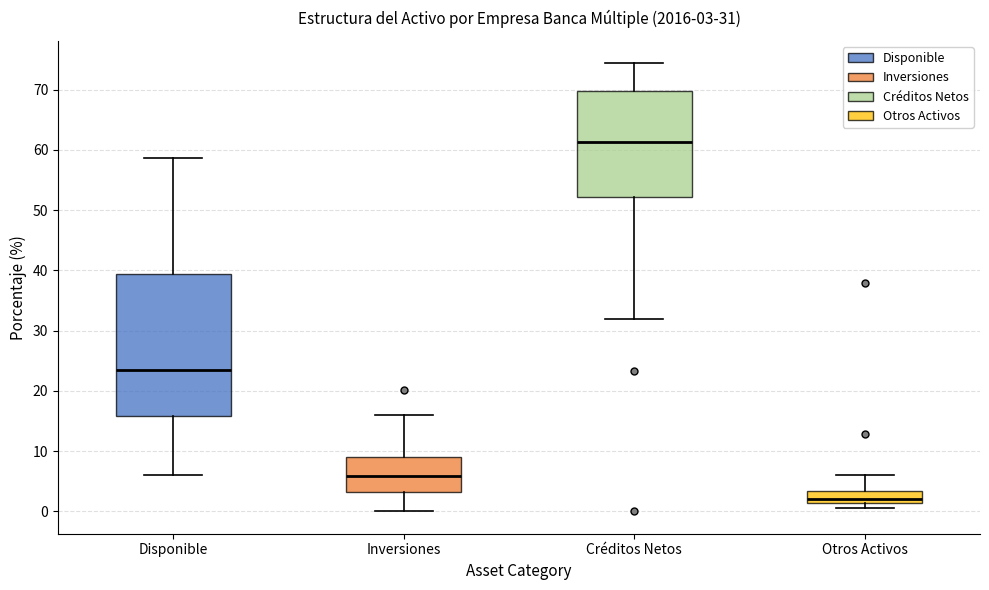

Comparing the boxes themselves (not the whiskers), which one is the tallest?

Disponible